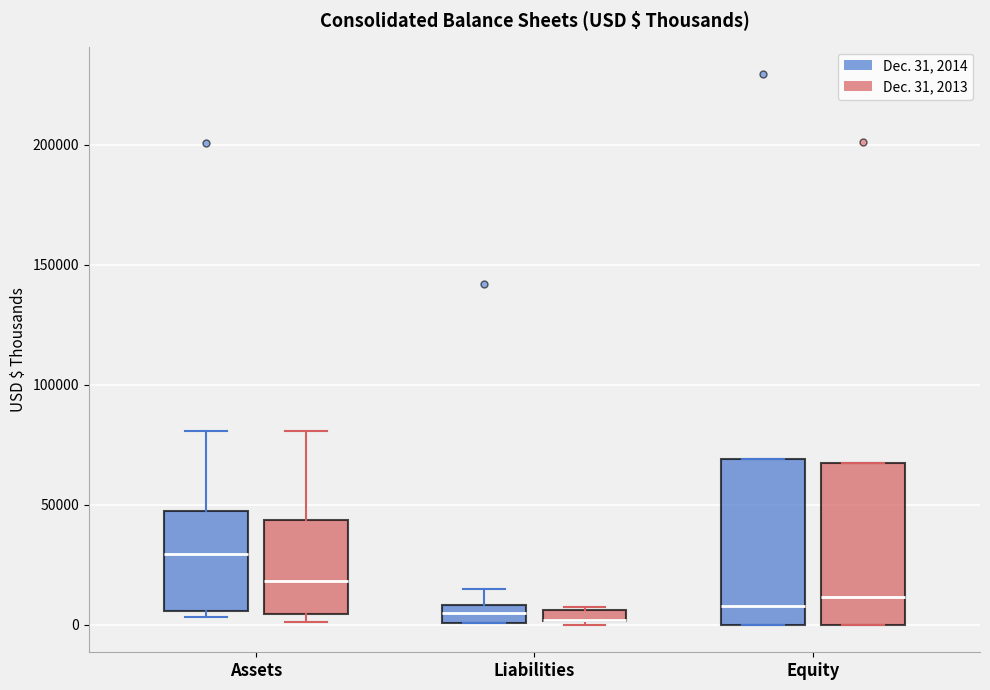

Where is the lower edge of the box for Equity (Dec. 31, 2014) on the y-axis? The values are not printed on the chart, so give them approximately, as read against the axis.

0